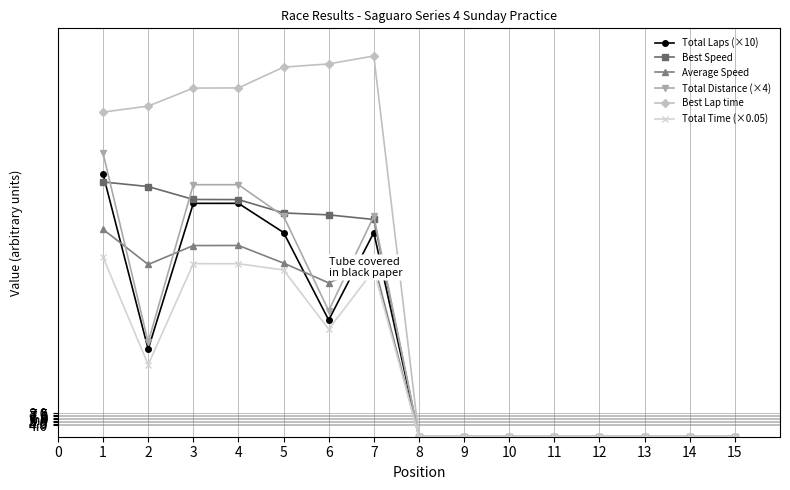

What is the value of the Average Speed point at the 5th from the left?

59.5